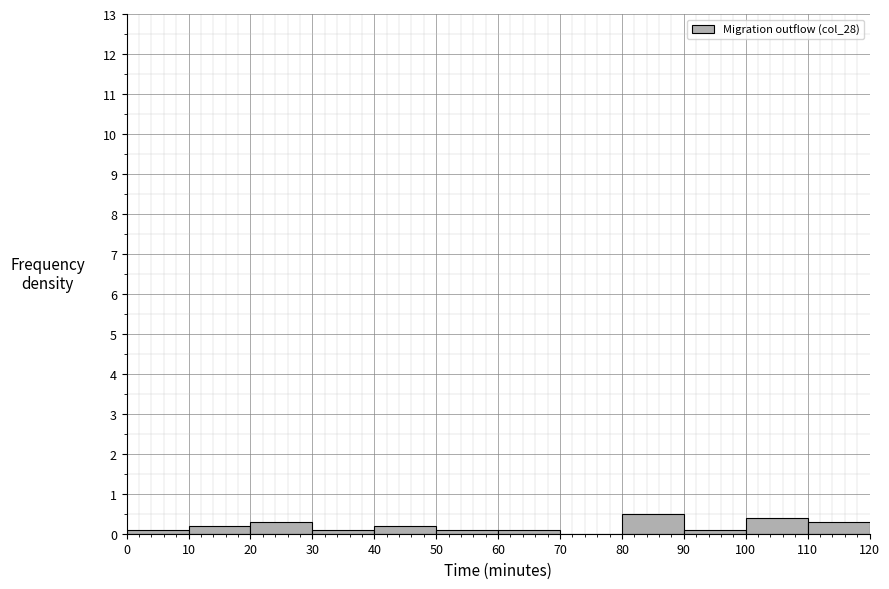

Reading left to right, transcribe this chart: for each bar, give the range it covers on the x-axis and its height. The values are not printed on the chart, so give them approximately, as read against the axis.

0 to 10: 0.1
10 to 20: 0.2
20 to 30: 0.3
30 to 40: 0.1
40 to 50: 0.2
50 to 60: 0.1
60 to 70: 0.1
70 to 80: 0
80 to 90: 0.5
90 to 100: 0.1
100 to 110: 0.4
110 to 120: 0.3